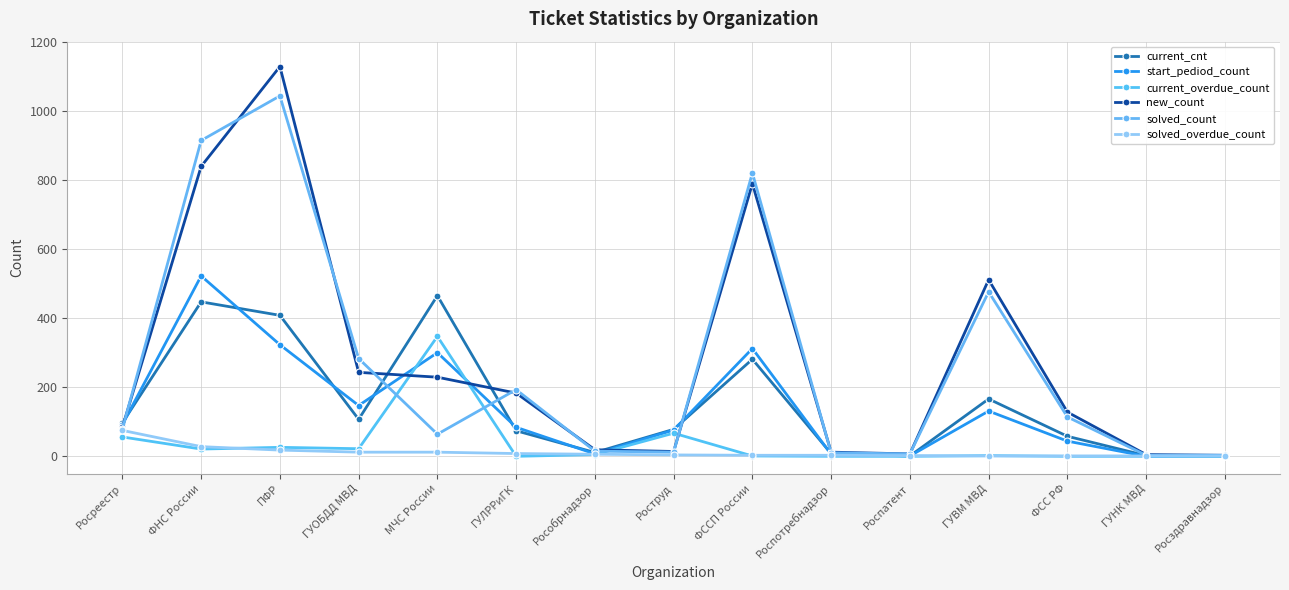

What is the total value across all series at МЧС России?

1417